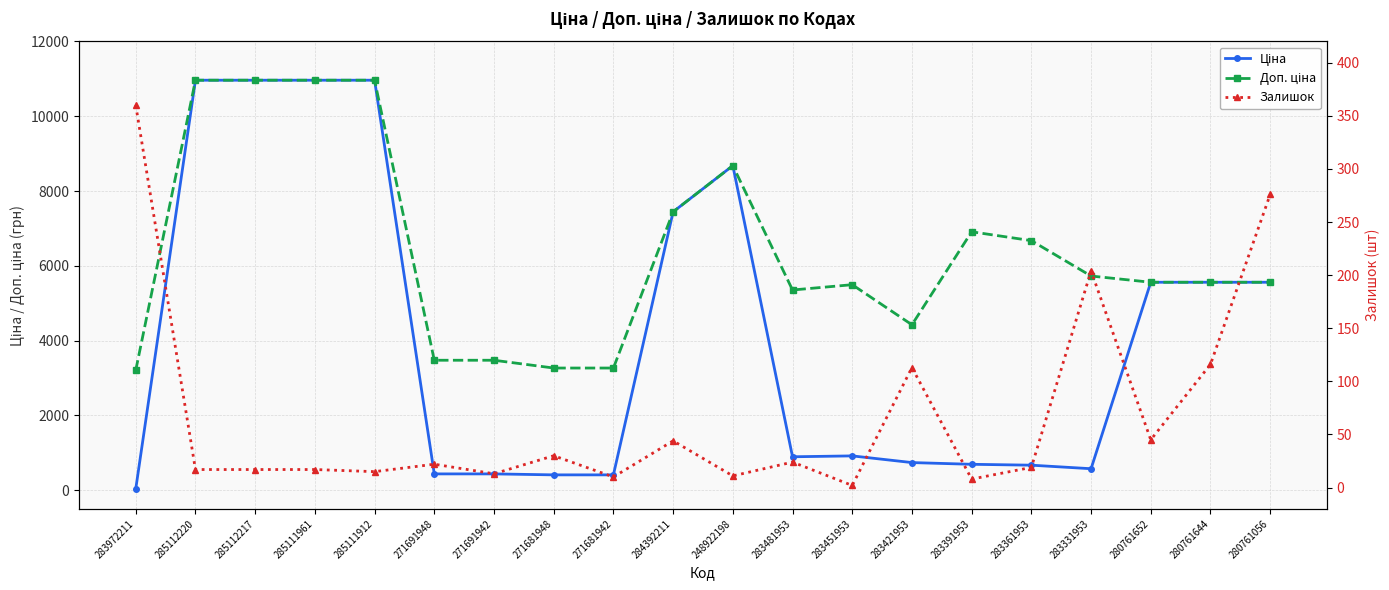

What is the label of the 15th point from the right?

271691948